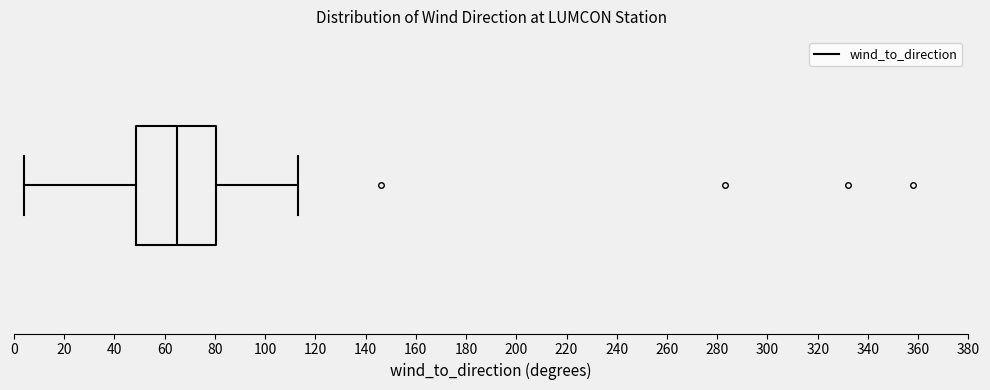

Read this box plot against the x-axis: the position of the median line, the range covered by the box, and the ends of both whiskers. The values are not printed on the chart, so give them approximately, as read against the axis.

median 66, box 48 to 80, whiskers 4 to 114